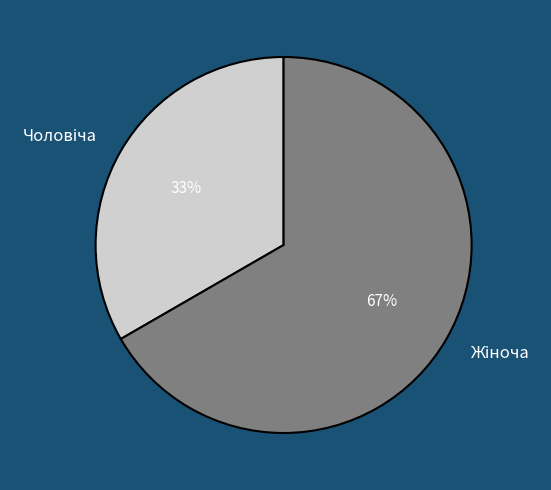

To the nearest percent, what is the average slice percentage?

50%